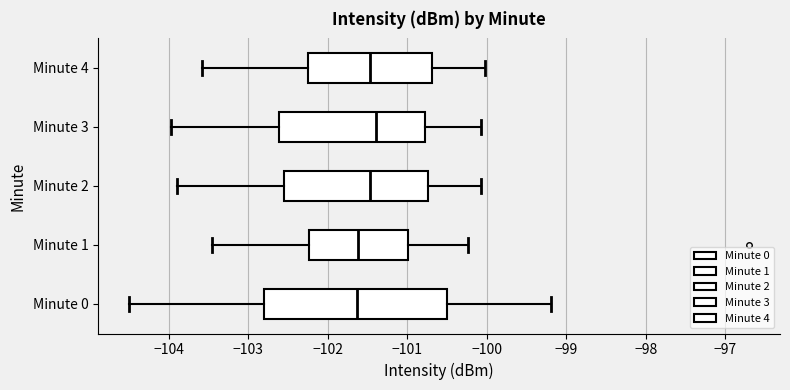

Where does the right whisker of the box for Minute 0 end on the x-axis? The values are not printed on the chart, so give them approximately, as read against the axis.

-99.2